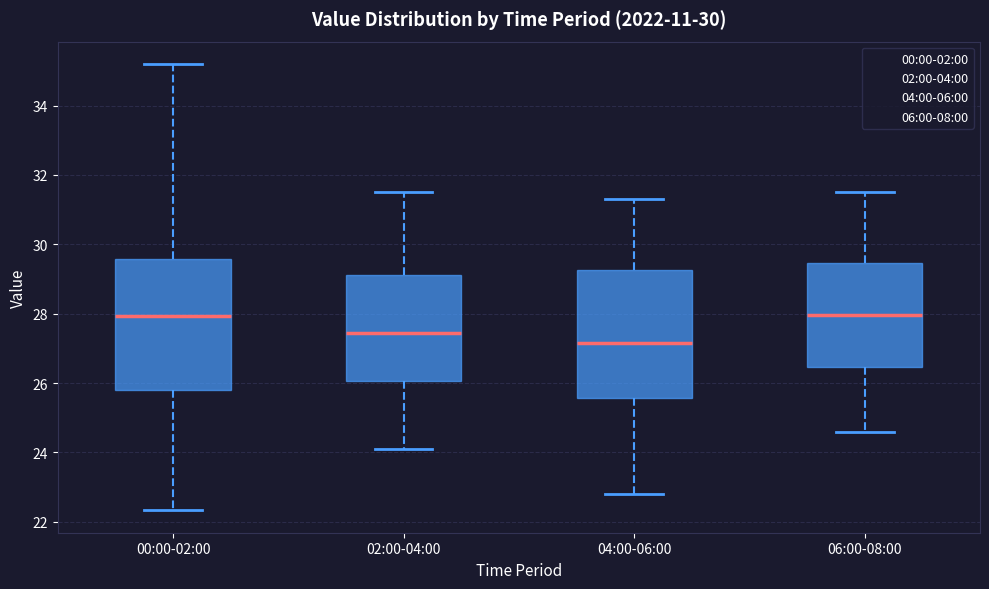

Reading left to right, transcribe this box plot: for each box, give where its median line is, the range the box spans, and where its two whiskers end, as read against the y-axis. The values are not printed on the chart, so give them approximately, as read against the axis.

00:00-02:00: median 28.0, box 25.8 to 29.6, whiskers 22.4 to 35.2
02:00-04:00: median 27.4, box 26.0 to 29.2, whiskers 24.2 to 31.6
04:00-06:00: median 27.2, box 25.6 to 29.2, whiskers 22.8 to 31.4
06:00-08:00: median 28.0, box 26.4 to 29.4, whiskers 24.6 to 31.6